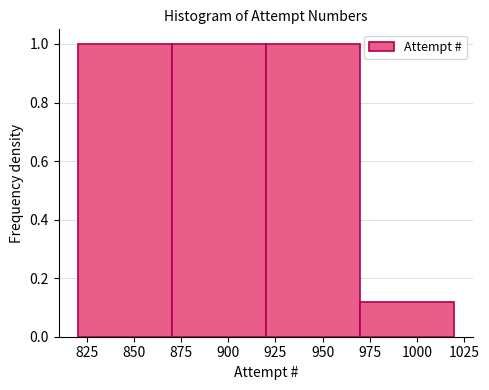

Reading left to right, list every bar in this chart as the range it spans on the x-axis followed by its height. The values are not printed on the chart, so give them approximately, as read against the axis.

820 to 870: 1.00
870 to 920: 1.00
920 to 970: 1.00
970 to 1020: 0.12